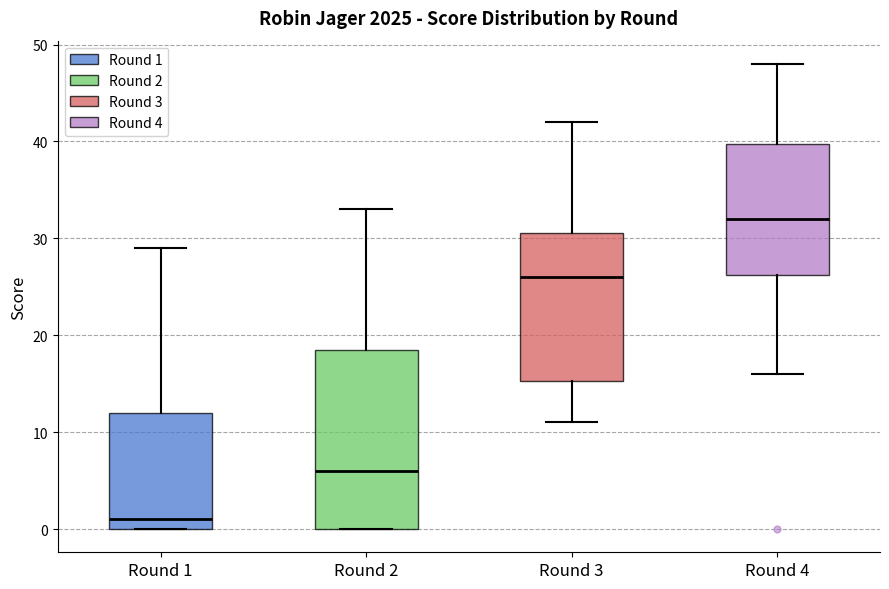

Reading left to right, read every box against the y-axis: the position of its median line, the range the box covers, and the ends of its whiskers. The values are not printed on the chart, so give them approximately, as read against the axis.

Round 1: median 1, box 0 to 12, whiskers 0 to 29
Round 2: median 6, box 0 to 19, whiskers 0 to 33
Round 3: median 26, box 15 to 31, whiskers 11 to 42
Round 4: median 32, box 26 to 40, whiskers 16 to 48